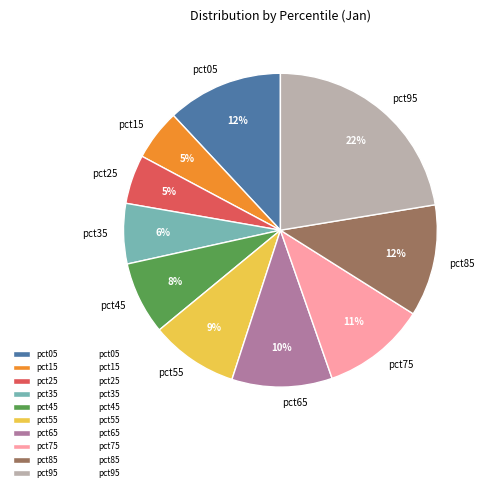

Which category has the biggest portion of the pie?

pct95